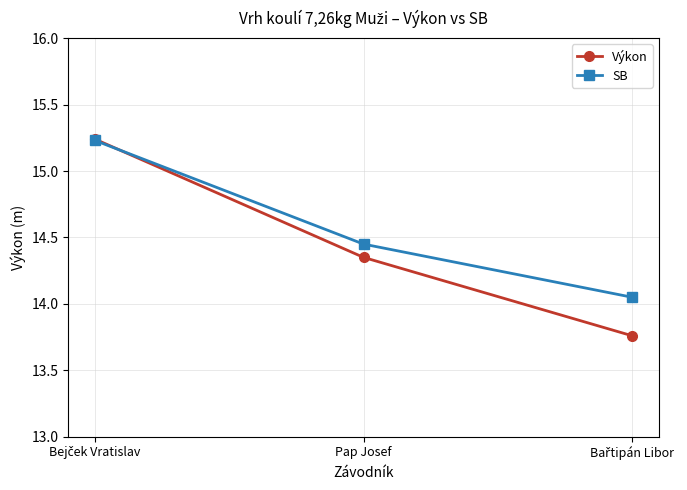

The value of SB at Pap Josef is 20.1. True or false?

False